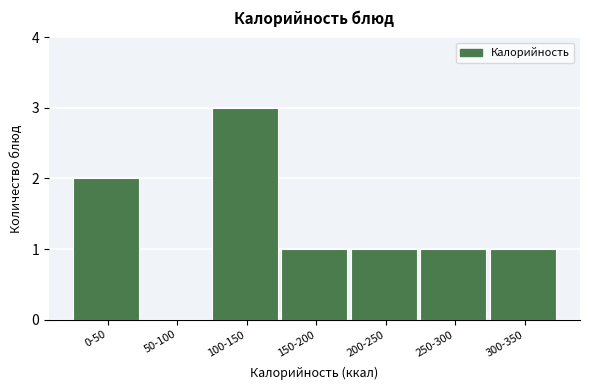

Reading left to right, extract all data points from this chart.

0-50=2	50-100=0	100-150=3	150-200=1	200-250=1	250-300=1	300-350=1